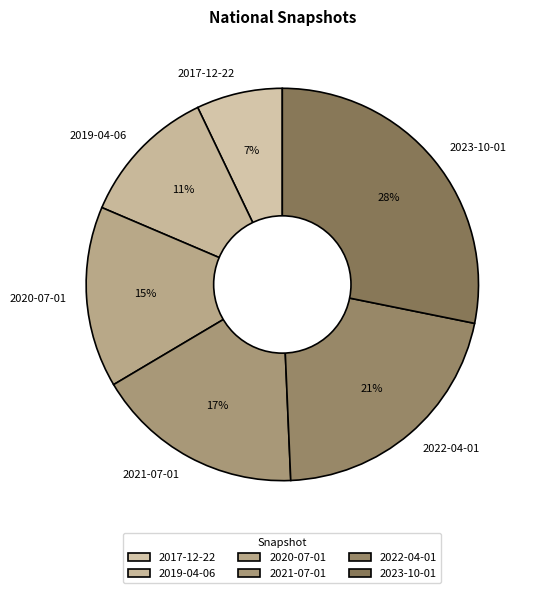

To the nearest percent, what portion does 2019-04-06 represent?

11%